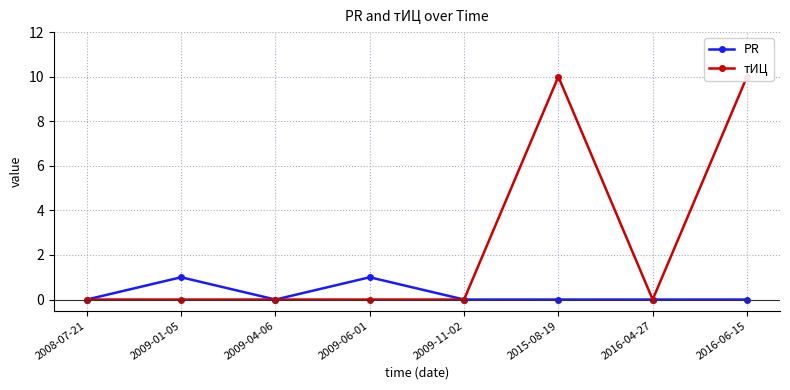

Is the value of PR at 2009-06-01 greater than the value of тИЦ at 2009-06-01?

Yes